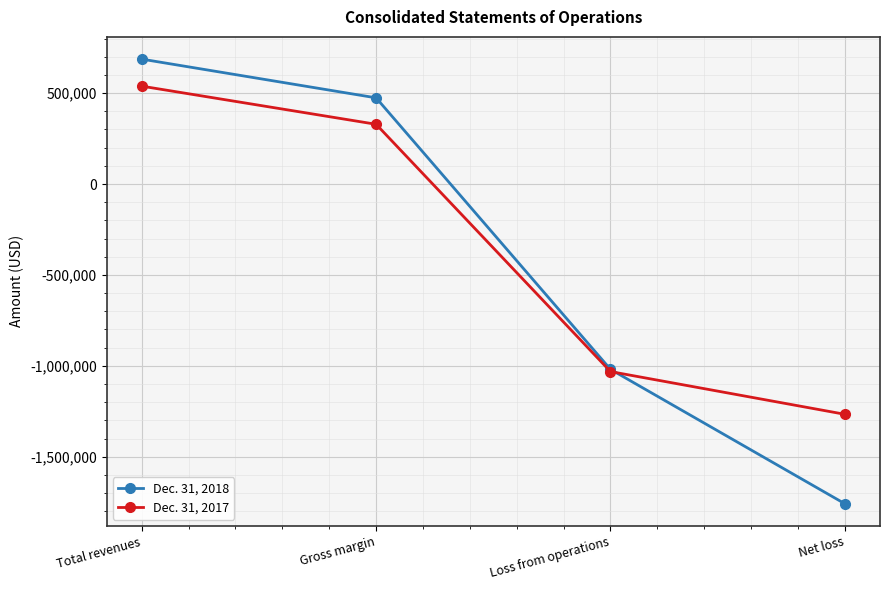

What position from the left is Gross margin?

2